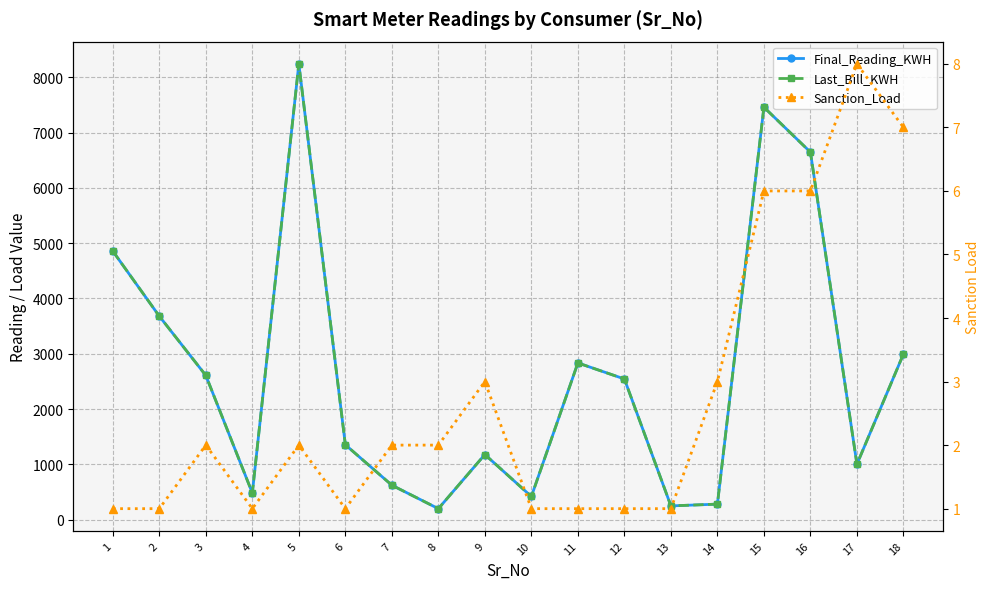

At which category does Final_Reading_KWH reach its first local peak?

5